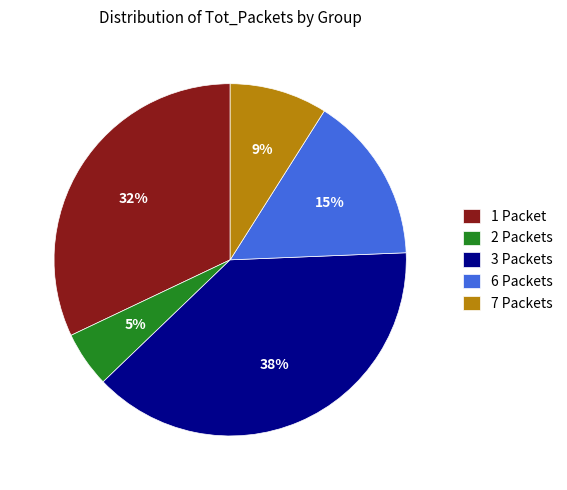

Is it true that 6 Packets is 15% of the pie?

True